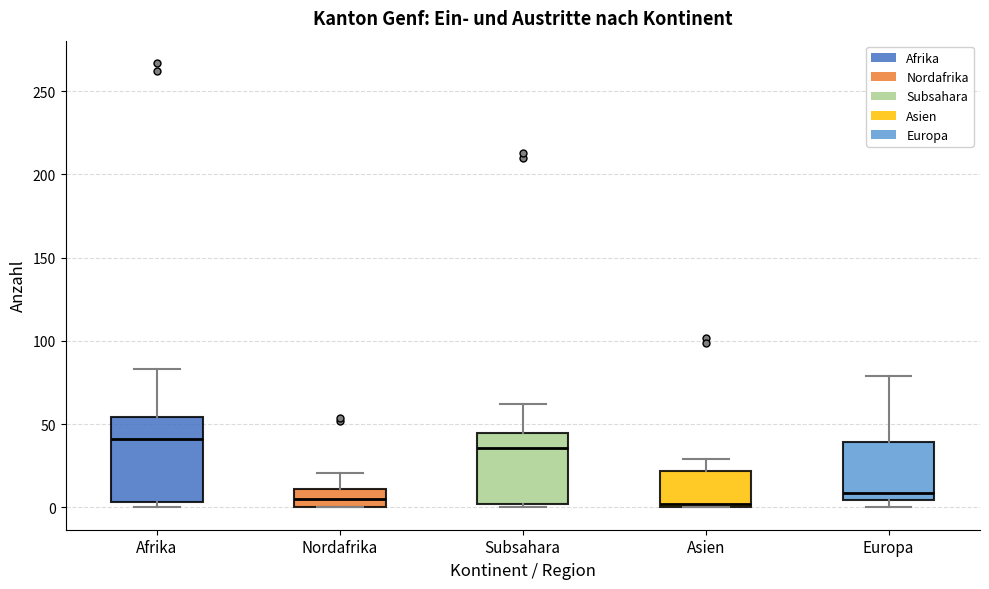

Reading left to right, read every box against the y-axis: the position of its median line, the range the box covers, and the ends of its whiskers. The values are not printed on the chart, so give them approximately, as read against the axis.

Afrika: median 40, box 5 to 55, whiskers 0 to 85
Nordafrika: median 5, box 0 to 10, whiskers 0 to 20
Subsahara: median 35, box 0 to 45, whiskers 0 (just below the box's lower edge) to 60
Asien: median 0 (just above the box's lower edge), box 0 to 20, whiskers 0 to 30
Europa: median 10, box 5 to 40, whiskers 0 to 80